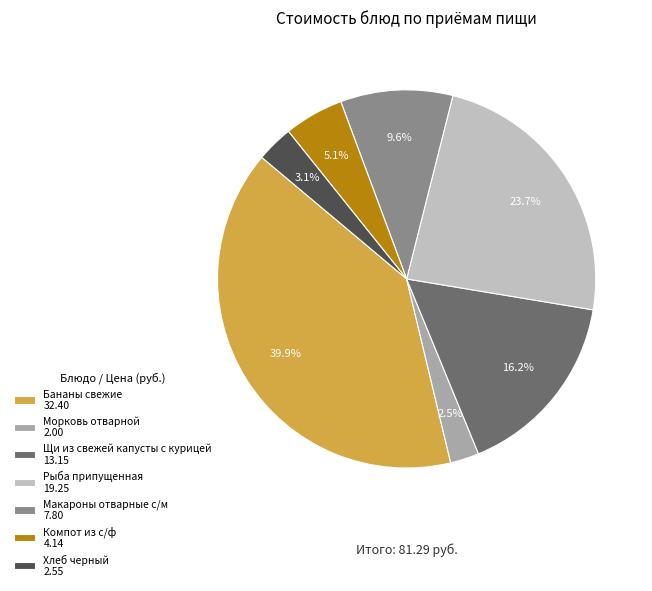

The Макароны отварные с/м slice represents 20% of the pie. True or false?

False